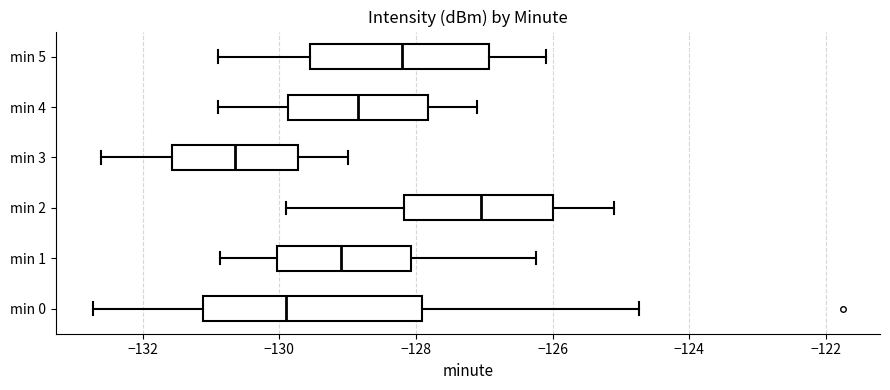

Reading bottom to top, transcribe this box plot: for each box, give where its median line is, the range the box spans, and where its two whiskers end, as read against the x-axis. The values are not printed on the chart, so give them approximately, as read against the axis.

min 0: median -129.8, box -131.2 to -128.0, whiskers -132.8 to -124.8
min 1: median -129.0, box -130.0 to -128.0, whiskers -130.8 to -126.2
min 2: median -127.0, box -128.2 to -126.0, whiskers -129.8 to -125.0
min 3: median -130.6, box -131.6 to -129.8, whiskers -132.6 to -129.0
min 4: median -128.8, box -129.8 to -127.8, whiskers -130.8 to -127.0
min 5: median -128.2, box -129.6 to -127.0, whiskers -130.8 to -126.0